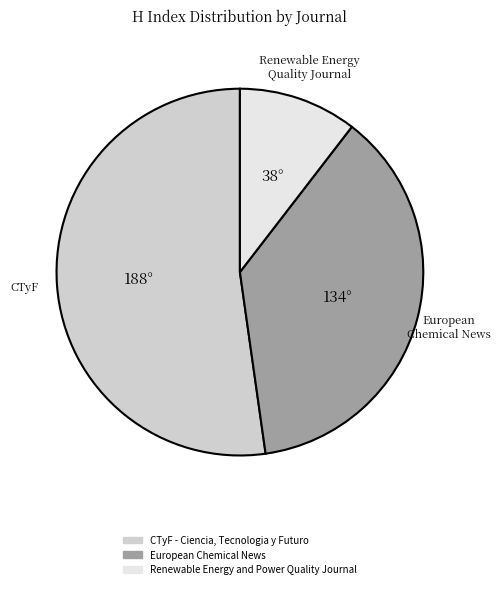

Is it true that Renewable Energy Quality Journal is 18% of the pie?

False